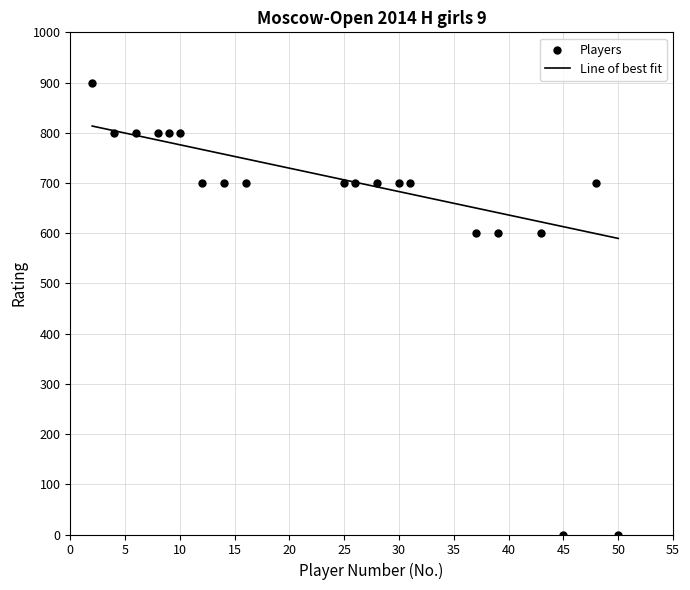

What is the range of Y values (max minus min)?

900